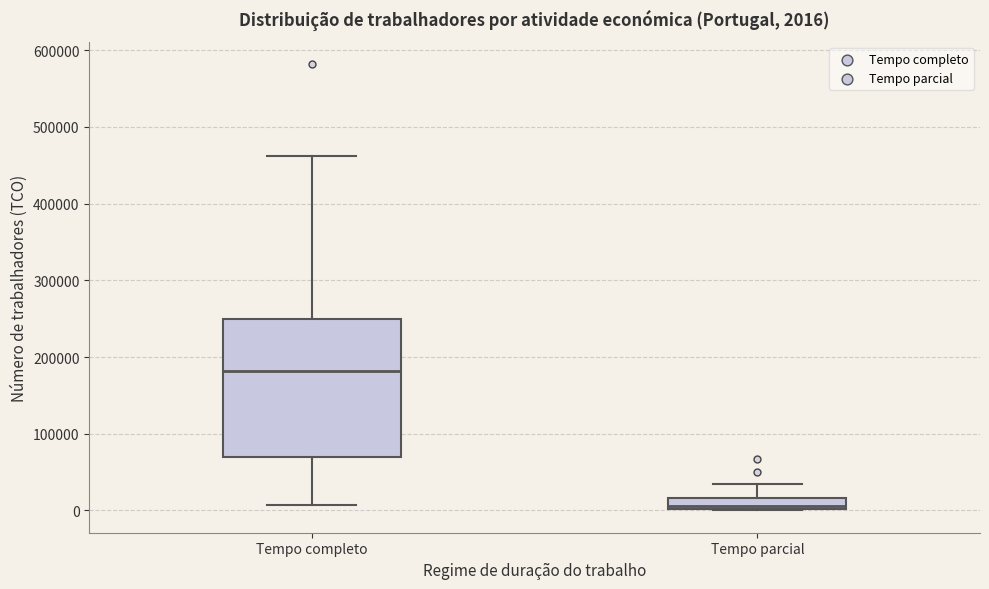

Which box is the tallest, from its lower edge to its upper edge?

Tempo completo